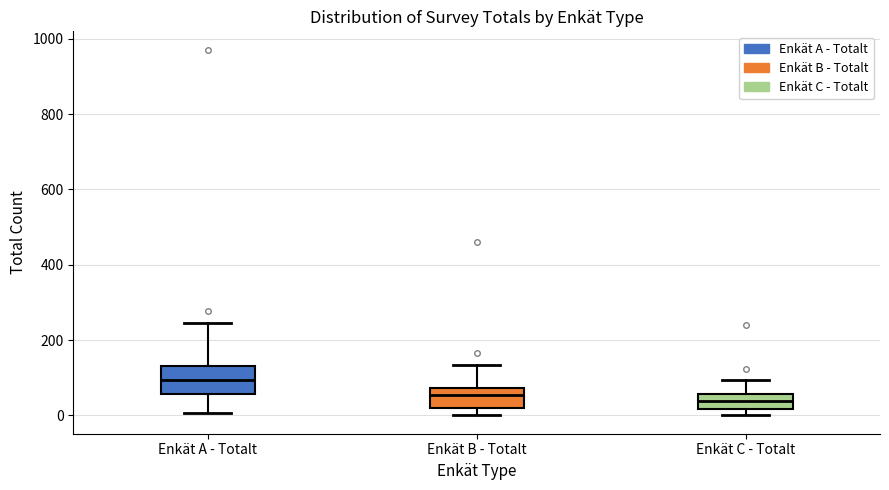

Comparing the boxes themselves (not the whiskers), which one is the tallest?

Enkät A - Totalt